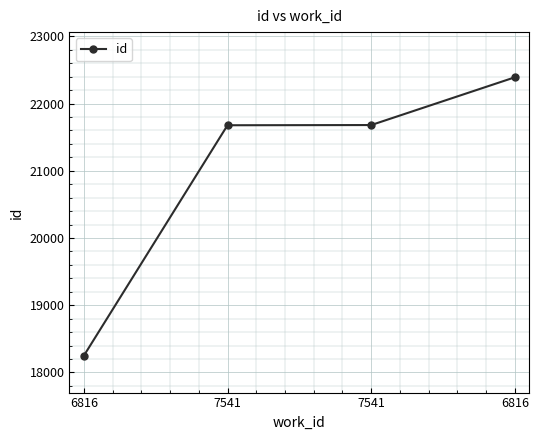

How many lines are shown in the chart?

1